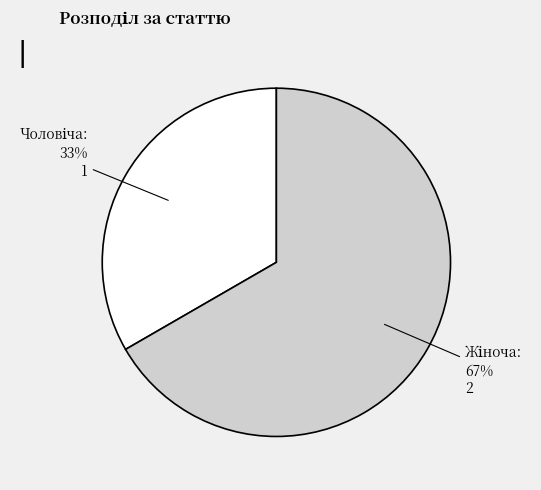

Is there a majority slice in this chart?

Yes